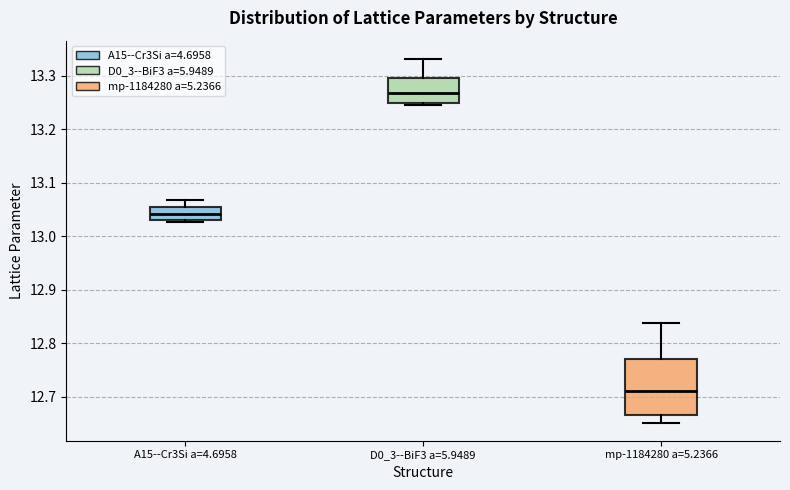

Comparing the boxes themselves (not the whiskers), which one is the tallest?

mp-1184280 a=5.2366